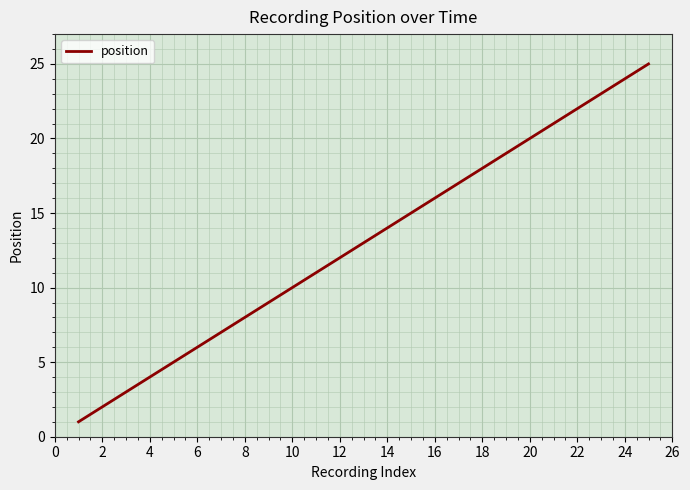

Reading left to right, list all the values displayed in this chart.

1	2	3	4	5	6	7	8	9	10	11	12	13	14	15	16	17	18	19	20	21	22	23	24	25